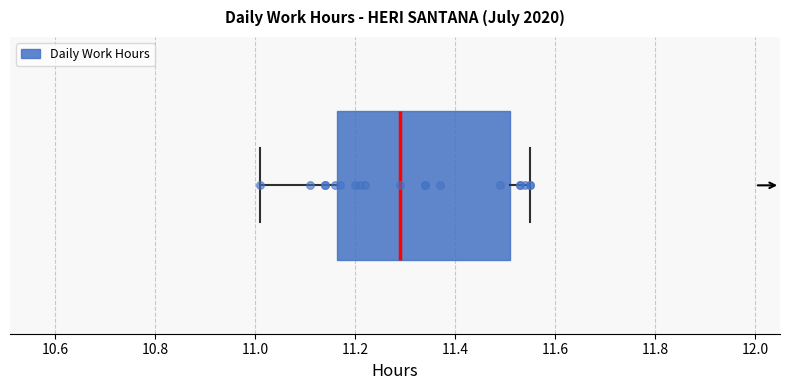

Read this box plot against the x-axis: the position of the median line, the range covered by the box, and the ends of both whiskers. The values are not printed on the chart, so give them approximately, as read against the axis.

median 11.30, box 11.16 to 11.52, whiskers 11.02 to 11.56